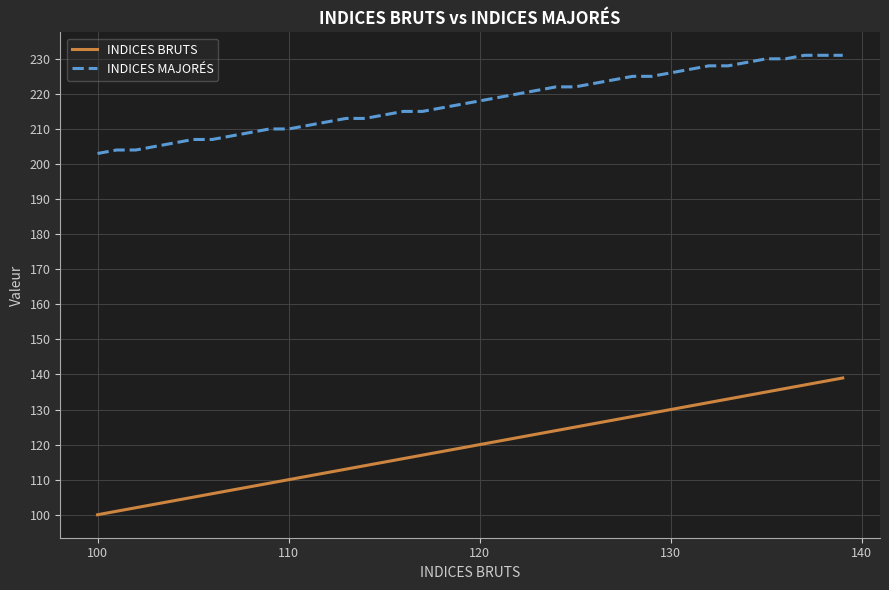

Rank the series by their maximum value, from highest to lowest.

INDICES MAJORÉS, INDICES BRUTS